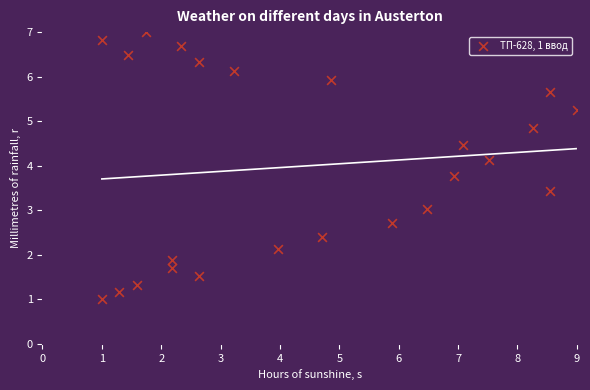

What is the range of Y values (max minus min)?

6.0